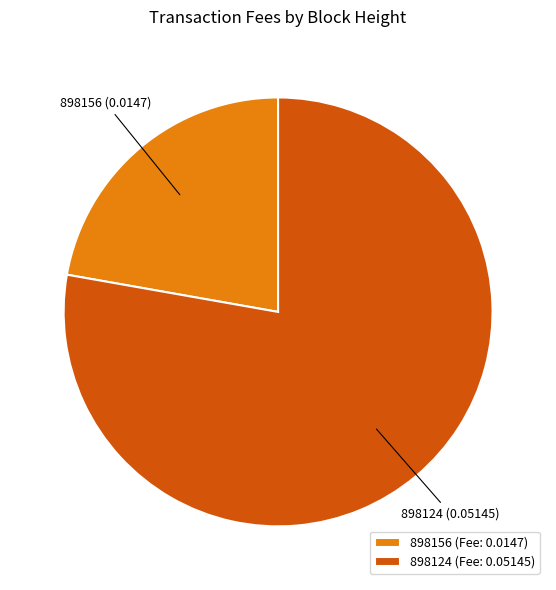

Which has a higher value, 898124 or 898156?

898124